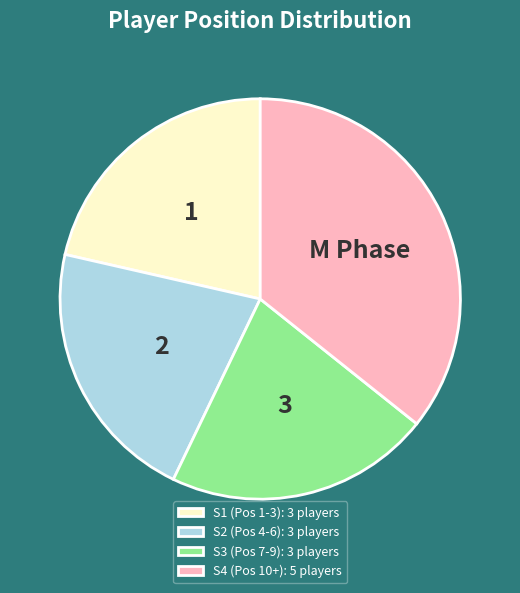

The M Phase slice represents 36% of the pie. True or false?

True